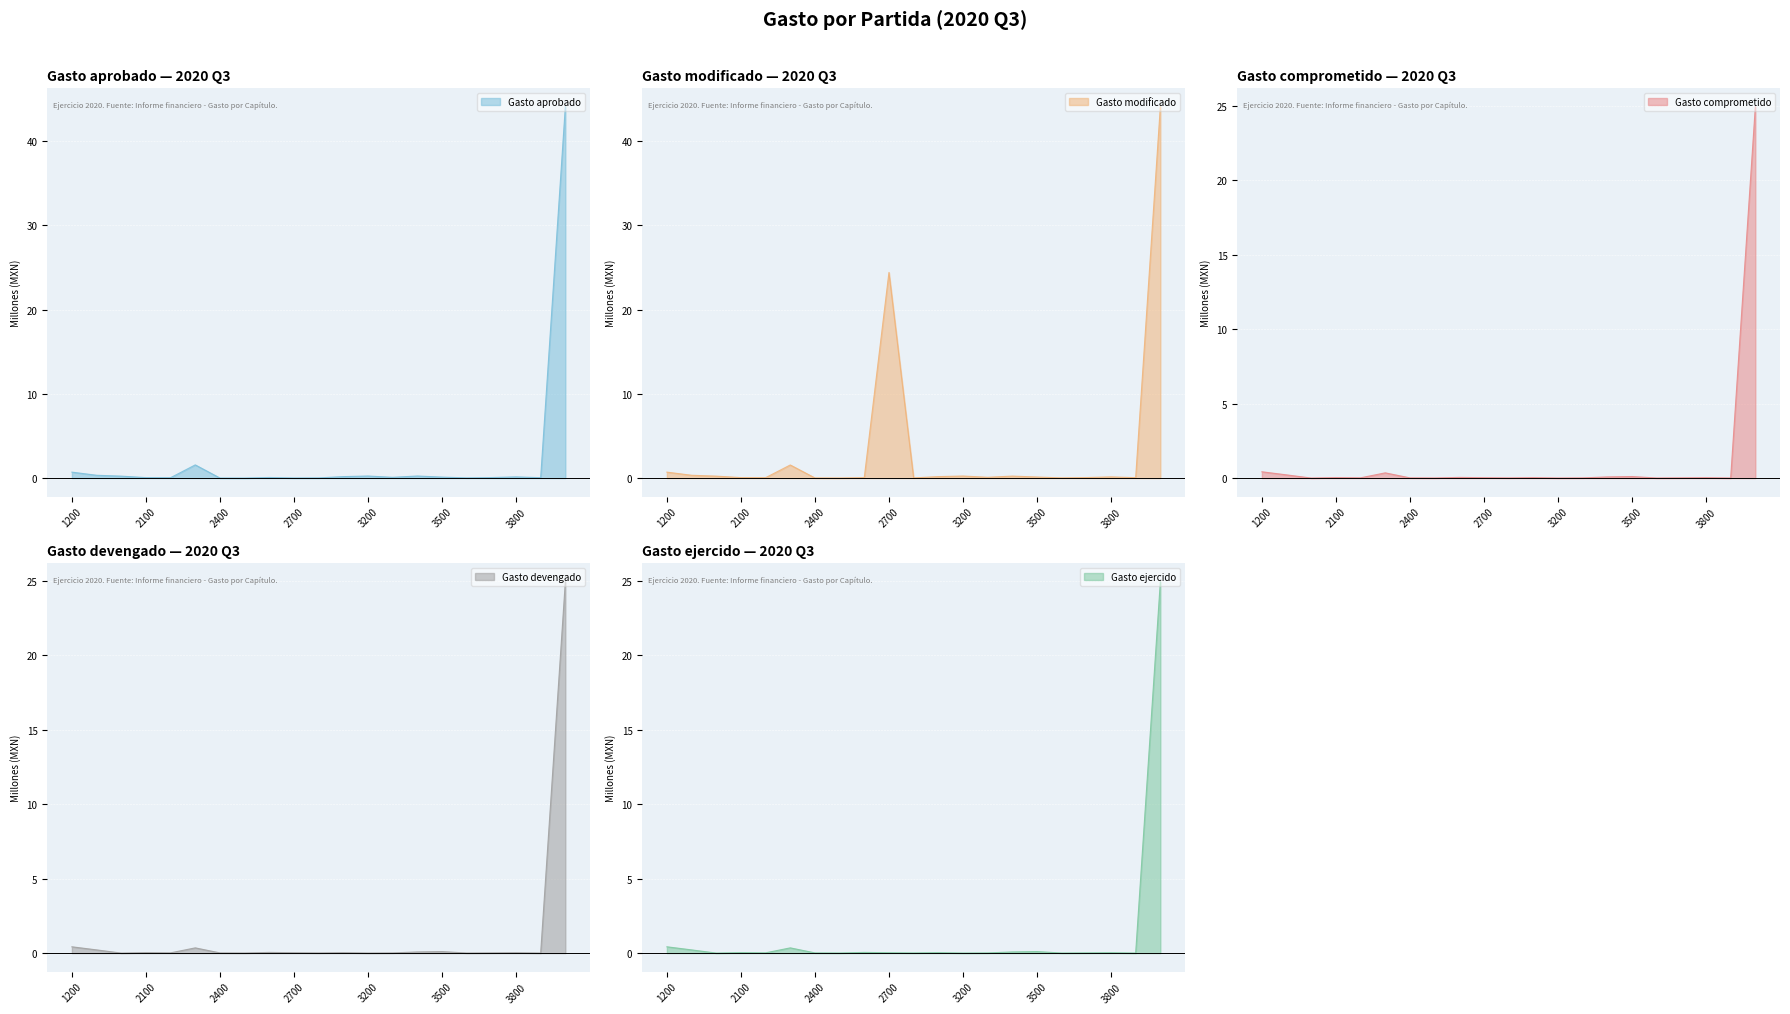

True or false: Gasto pagado and Gasto devengado cross at least once.

False